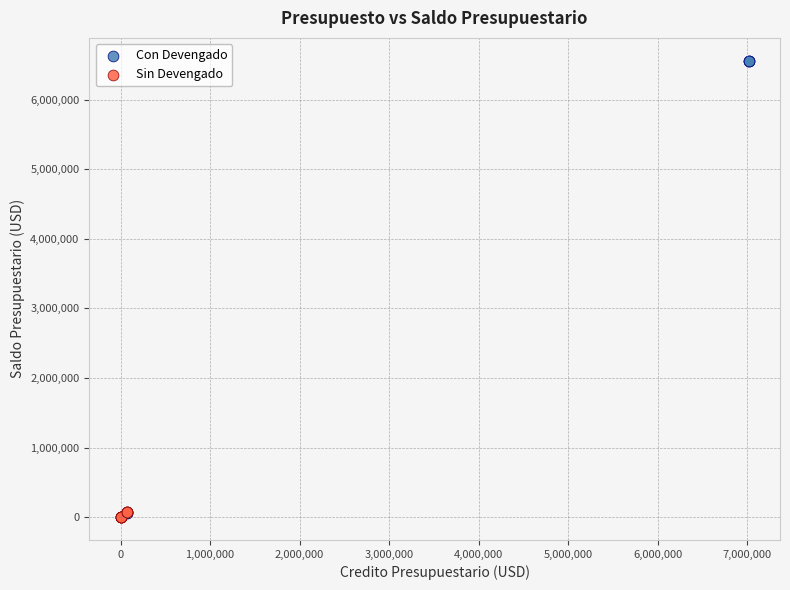

Which series has the largest Y range (max minus min)?

Con Devengado